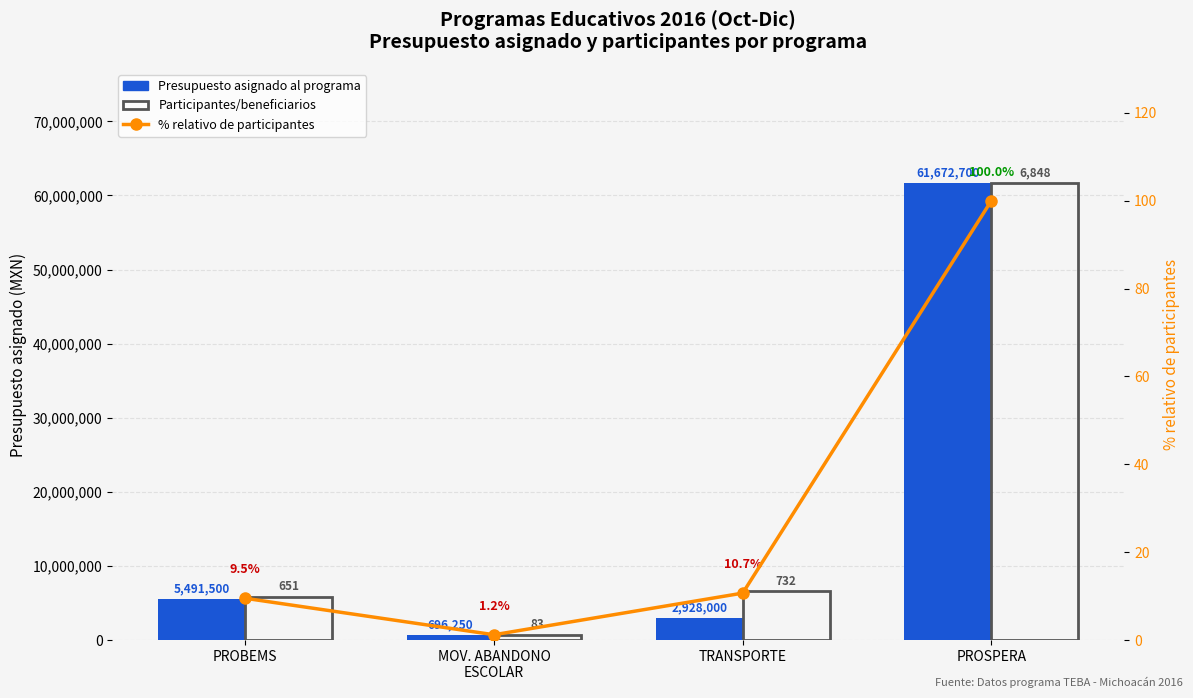

How many series are shown in this chart?

3